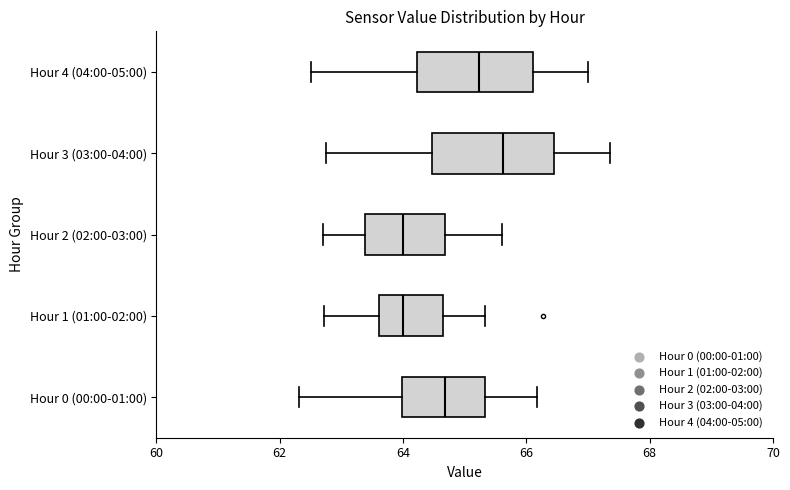

Where does the left whisker of the box for Hour 2 (02:00-03:00) end on the x-axis? The values are not printed on the chart, so give them approximately, as read against the axis.

62.8